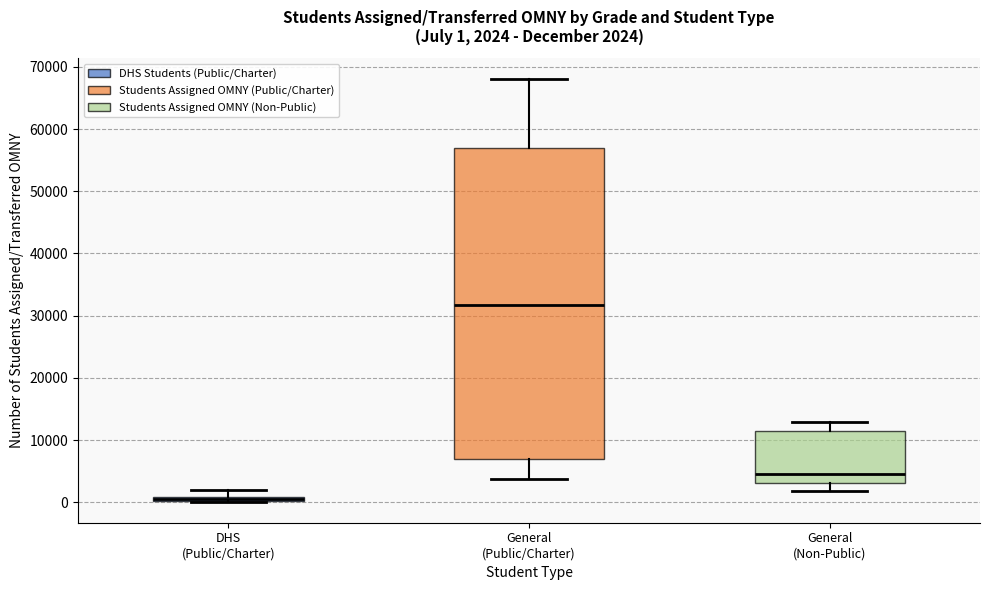

Comparing the boxes themselves (not the whiskers), which one is the tallest?

General (Public/Charter)